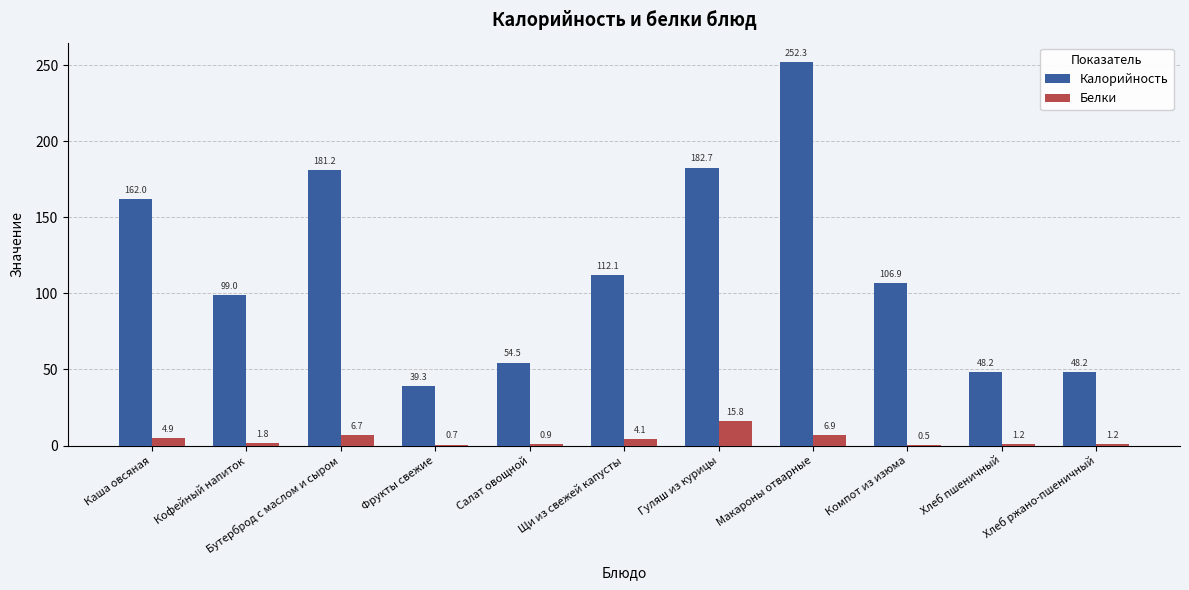

How many data points in Белки are above 1?

8